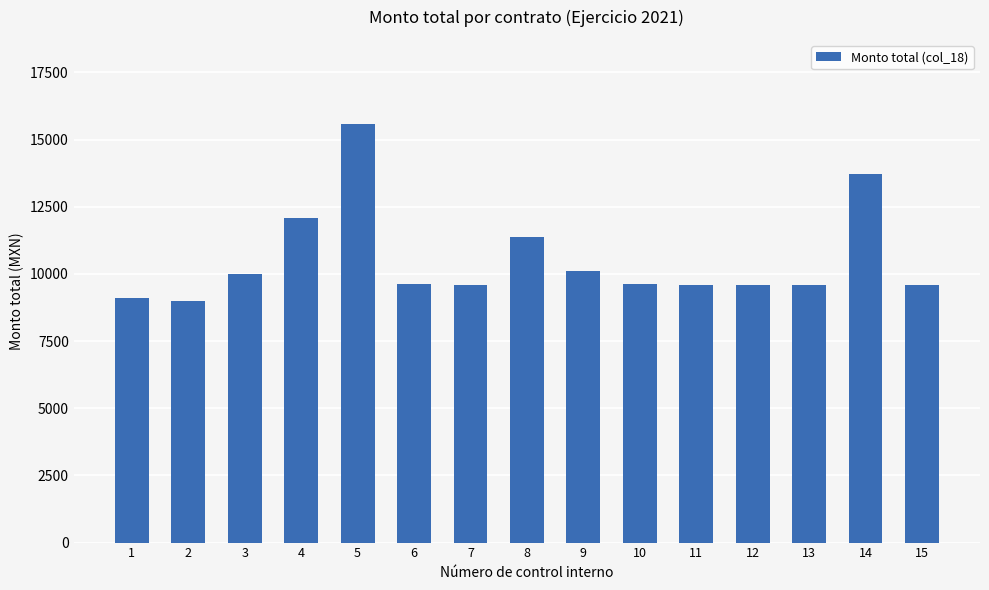

What is the difference between the maximum and second lowest values?

6474.0